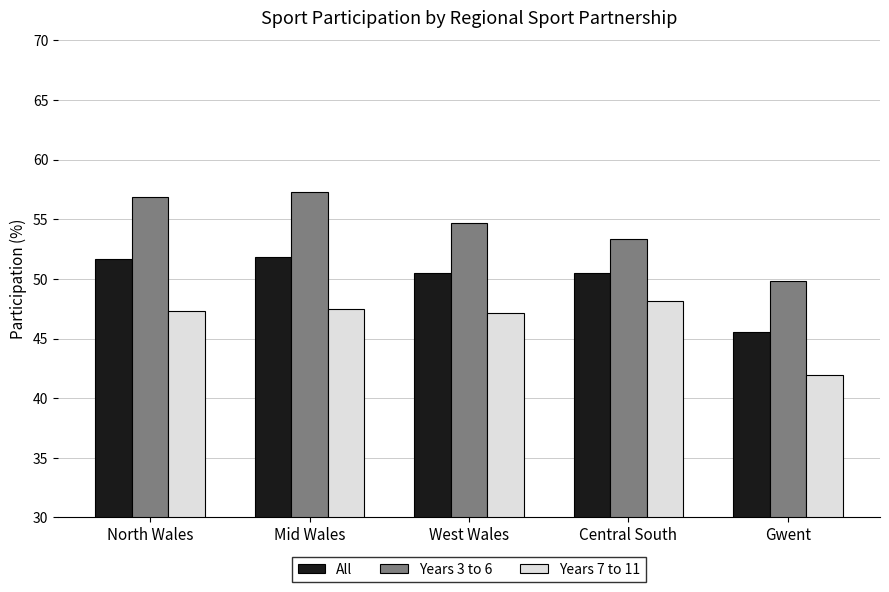

What is the label of the 1st bar from the right?

Gwent